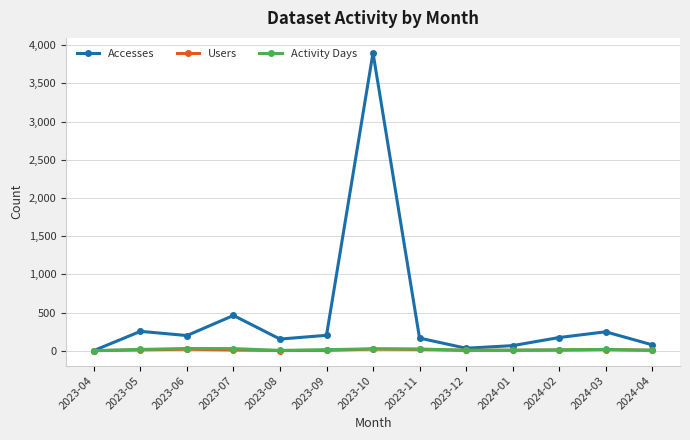

At which category is the sum across all series the highest?

2023-10